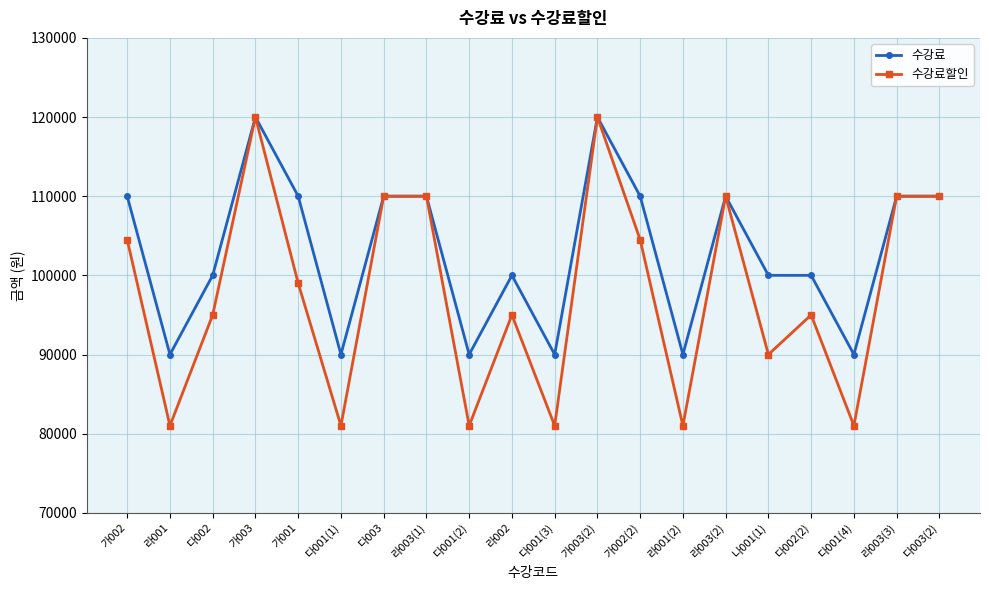

Count the 수강료 values in the range 90000 to 110000.

18